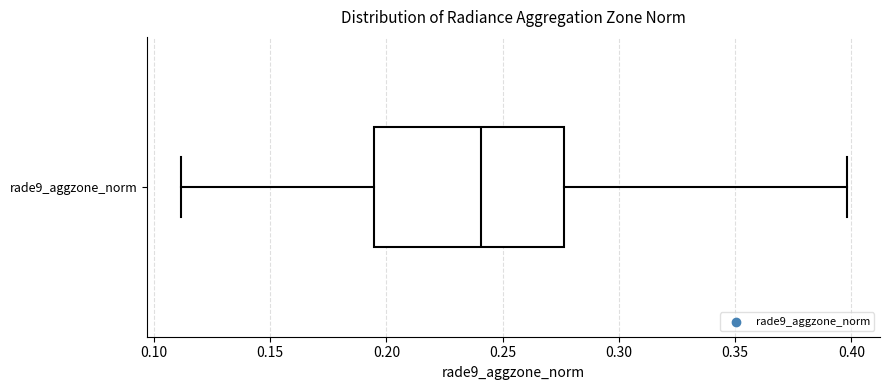

Read this box plot against the x-axis: the position of the median line, the range covered by the box, and the ends of both whiskers. The values are not printed on the chart, so give them approximately, as read against the axis.

median 0.240, box 0.195 to 0.275, whiskers 0.110 to 0.400